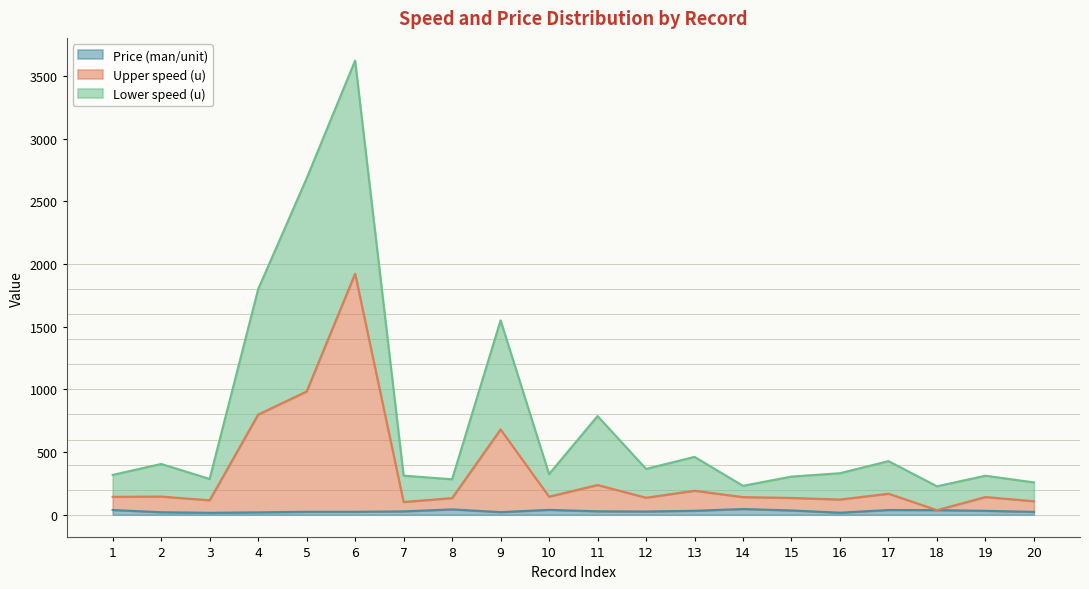

True or false: Lower speed (u) and Upper speed (u) cross at least once.

False